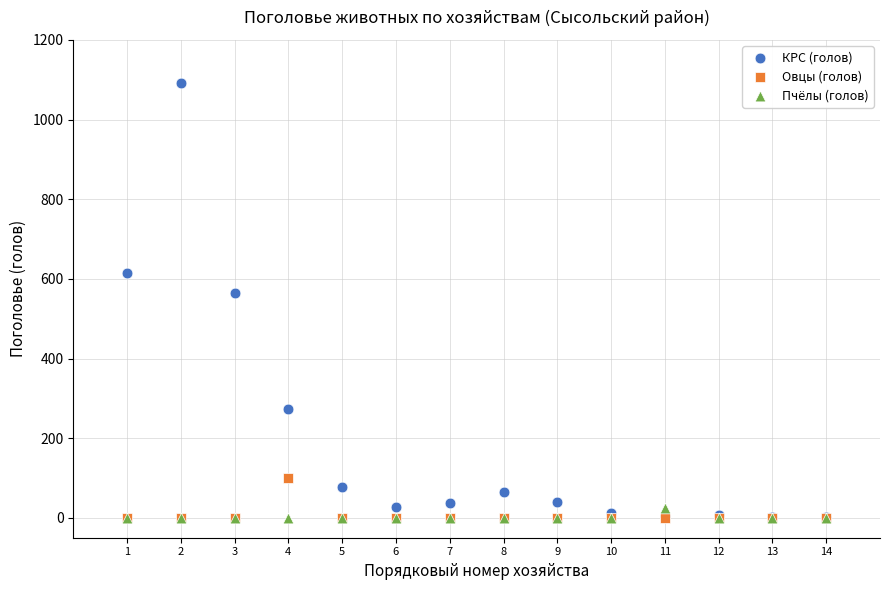

Across all series, what Y value is closest to 546?

564